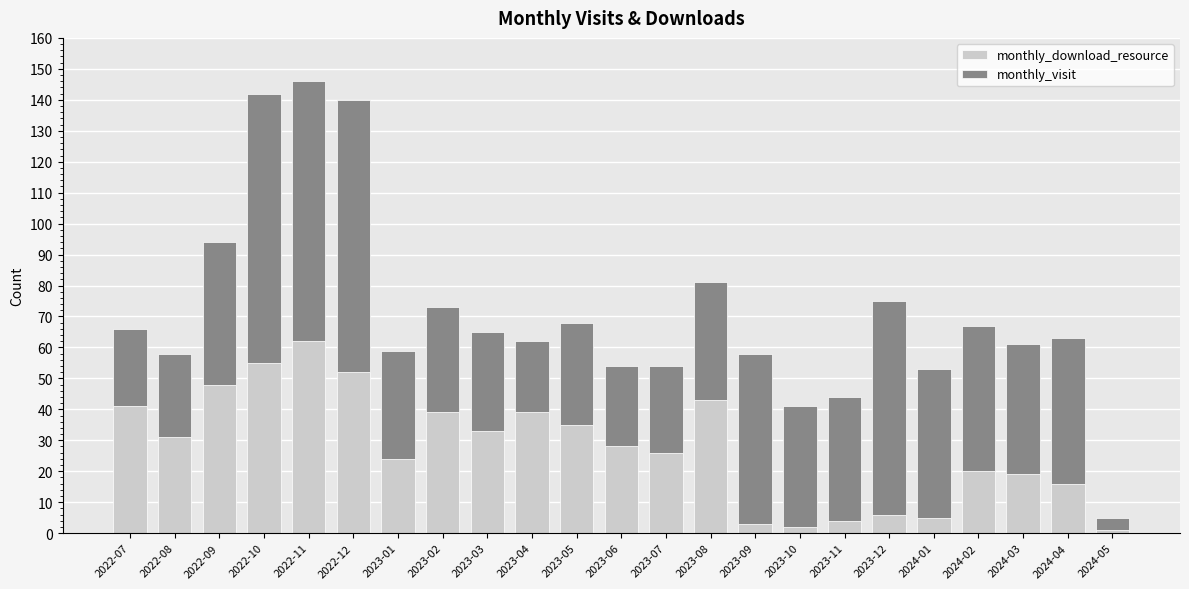

What is the total value across all series at 2024-03?

61